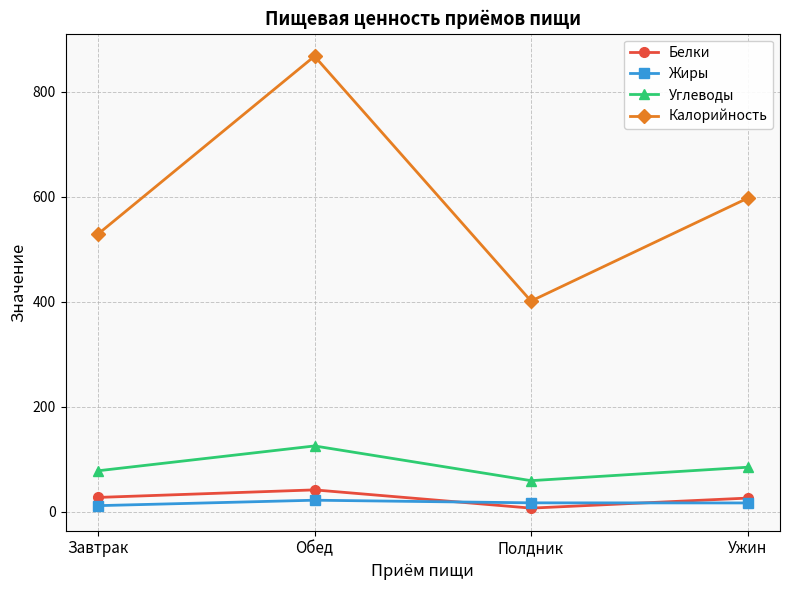

True or false: Калорийность and Углеводы intersect in this chart.

False